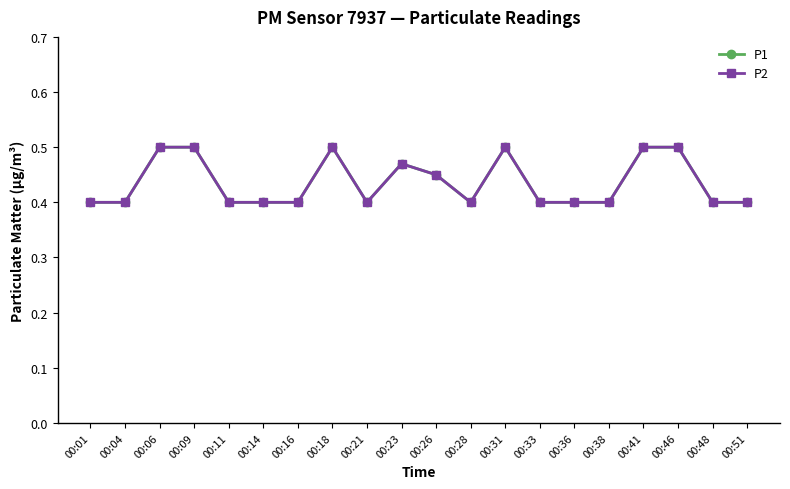

True or false: P2 and P1 cross at least once.

False